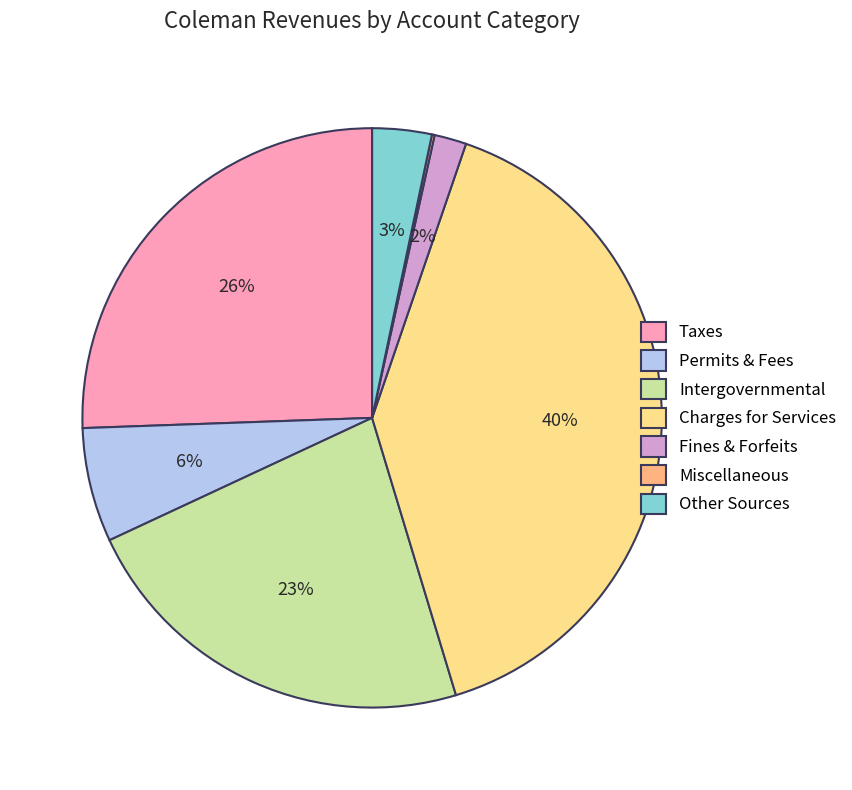

What percentage is the Taxes slice, to the nearest percent?

26%